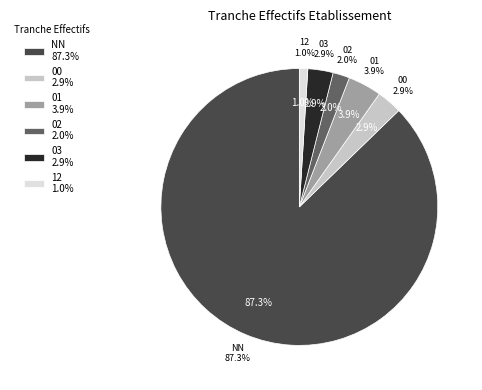

To the nearest percent, what is the difference between the largest and smallest slice percentages?

86%